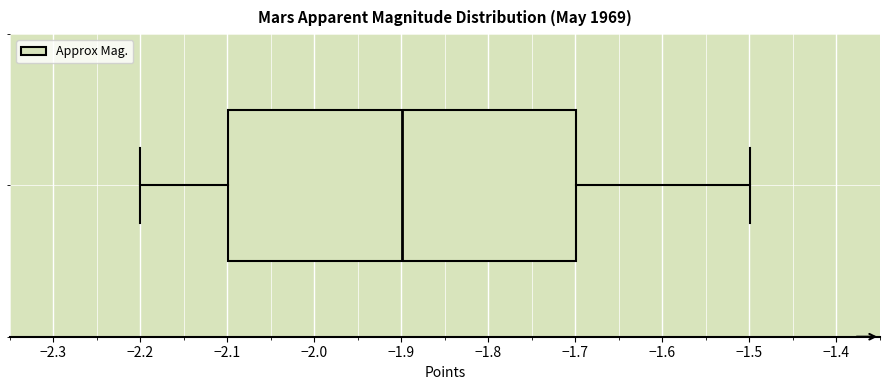

Transcribe this box plot: give where the median line is, the range the box spans, and where the two whiskers end, as read against the x-axis. The values are not printed on the chart, so give them approximately, as read against the axis.

median -1.9, box -2.1 to -1.7, whiskers -2.2 to -1.5